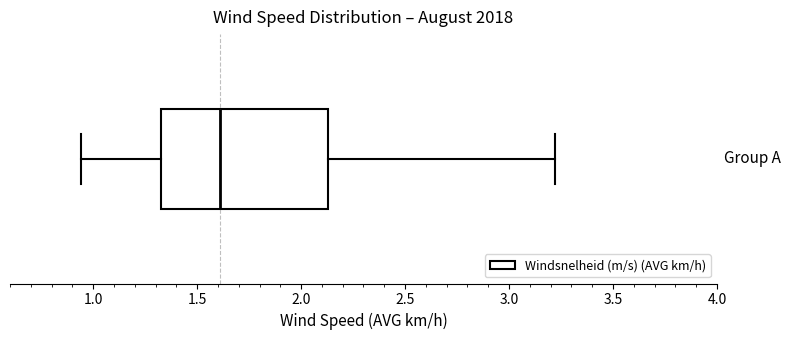

Transcribe this box plot: give where the median line is, the range the box spans, and where the two whiskers end, as read against the x-axis. The values are not printed on the chart, so give them approximately, as read against the axis.

median 1.60, box 1.35 to 2.15, whiskers 0.95 to 3.20